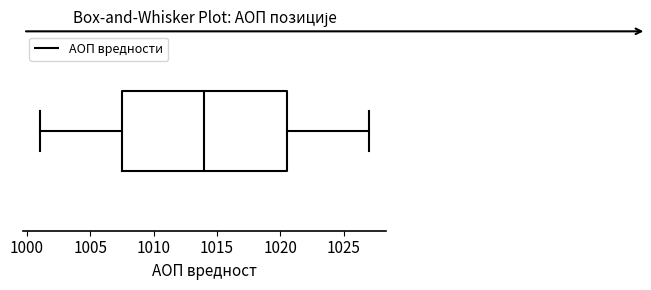

Where is the left edge of the box on the x-axis? The values are not printed on the chart, so give them approximately, as read against the axis.

1007.5